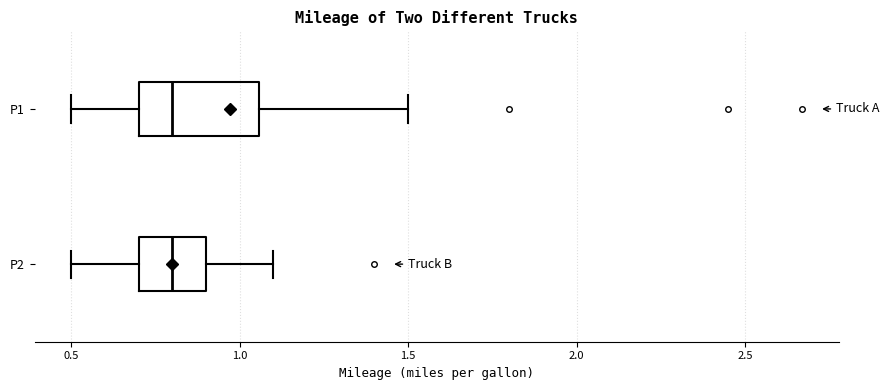

Reading bottom to top, read every box against the x-axis: the position of its median line, the range the box covers, and the ends of its whiskers. The values are not printed on the chart, so give them approximately, as read against the axis.

P2: median 0.80, box 0.70 to 0.90, whiskers 0.50 to 1.10
P1: median 0.80, box 0.70 to 1.05, whiskers 0.50 to 1.50